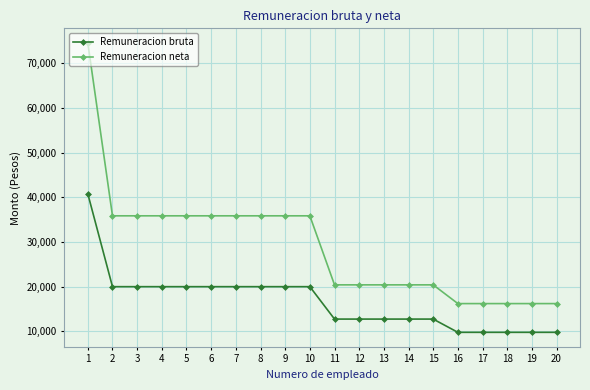

What is the sum of all Remuneracion bruta values?

333731.7